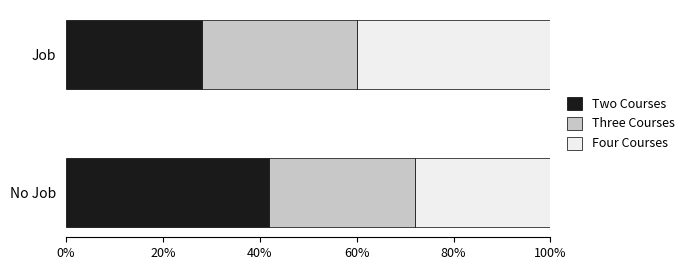

How many data points in Two Courses are less than 42?

1